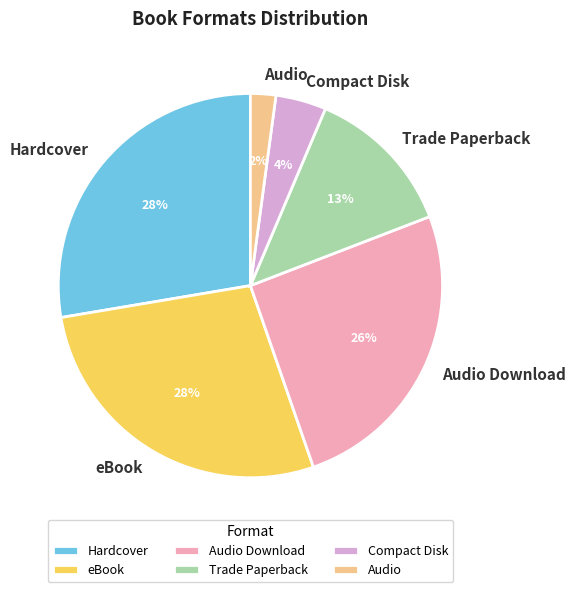

The Trade Paperback slice represents 2% of the pie. True or false?

False